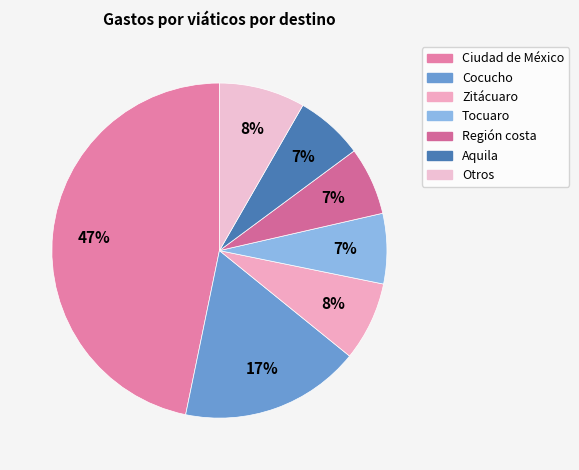

How many slices are in this pie chart?

7